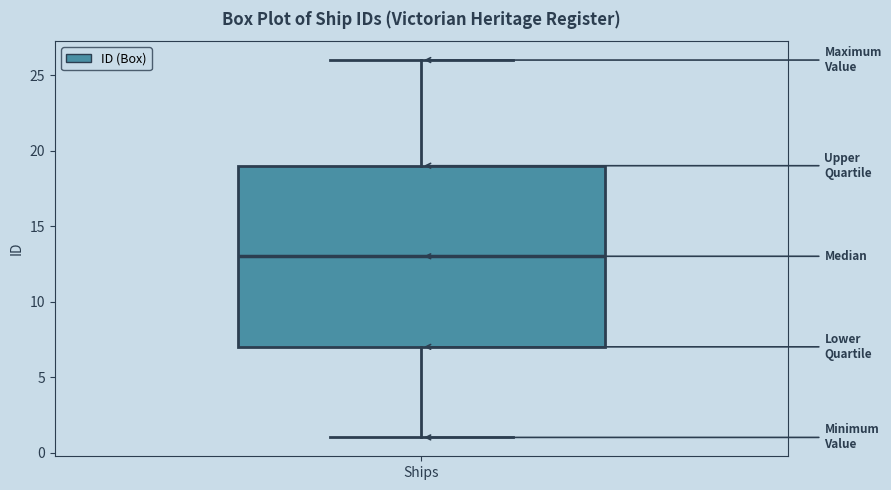

Where is the upper edge of the box for Ships on the y-axis? The values are not printed on the chart, so give them approximately, as read against the axis.

19